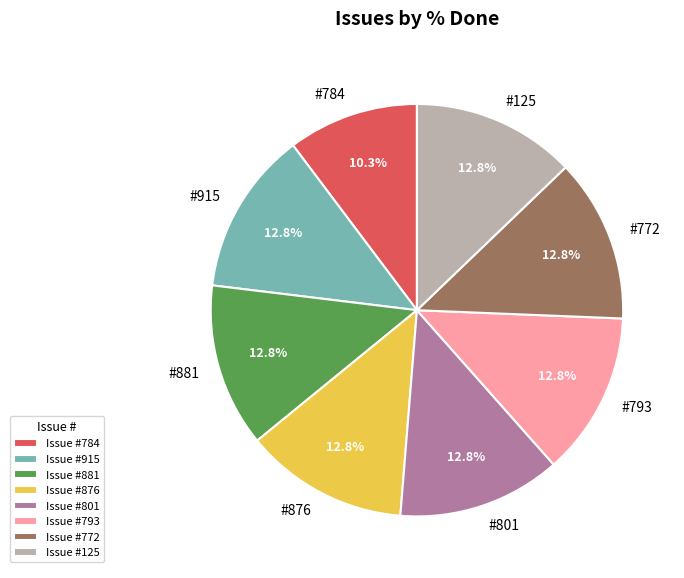

How many segments does this pie chart have?

8